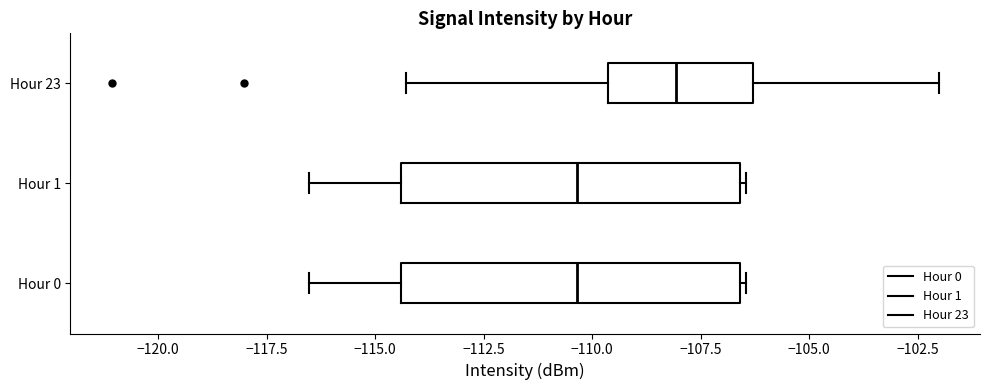

Reading bottom to top, read every box against the x-axis: the position of its median line, the range the box covers, and the ends of its whiskers. The values are not printed on the chart, so give them approximately, as read against the axis.

Hour 0: median -110.5, box -114.5 to -106.5, whiskers -116.5 to -106.5
Hour 1: median -110.5, box -114.5 to -106.5, whiskers -116.5 to -106.5
Hour 23: median -108.0, box -109.5 to -106.5, whiskers -114.5 to -102.0